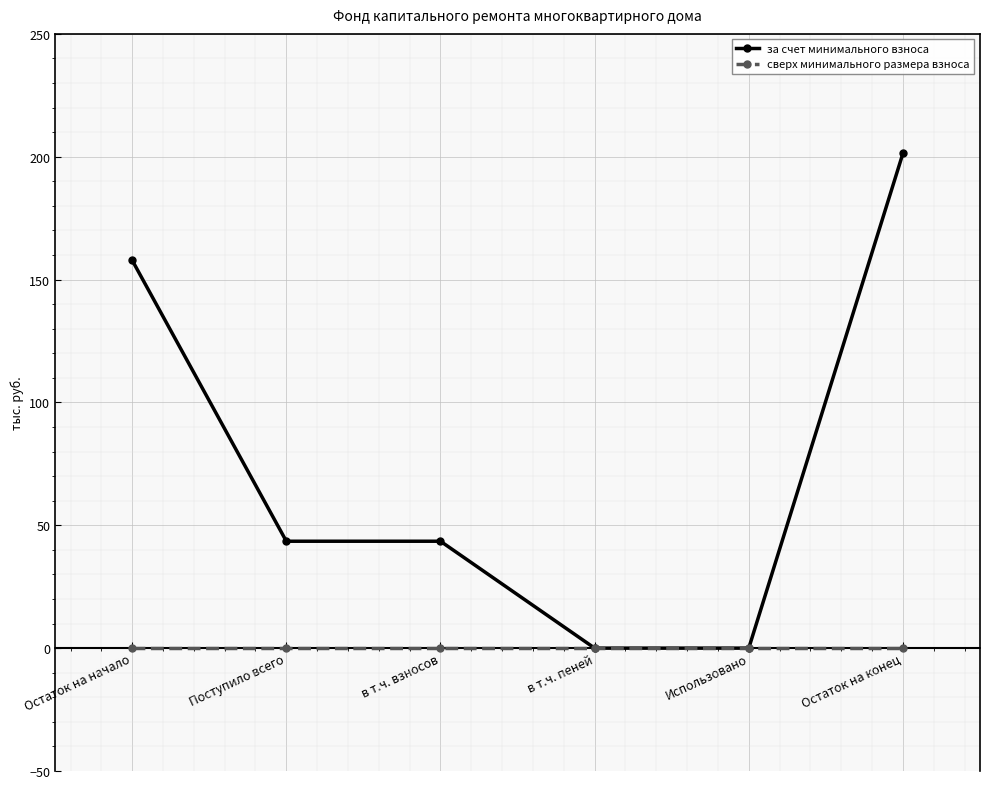

What position from the right is в т.ч. взносов?

4